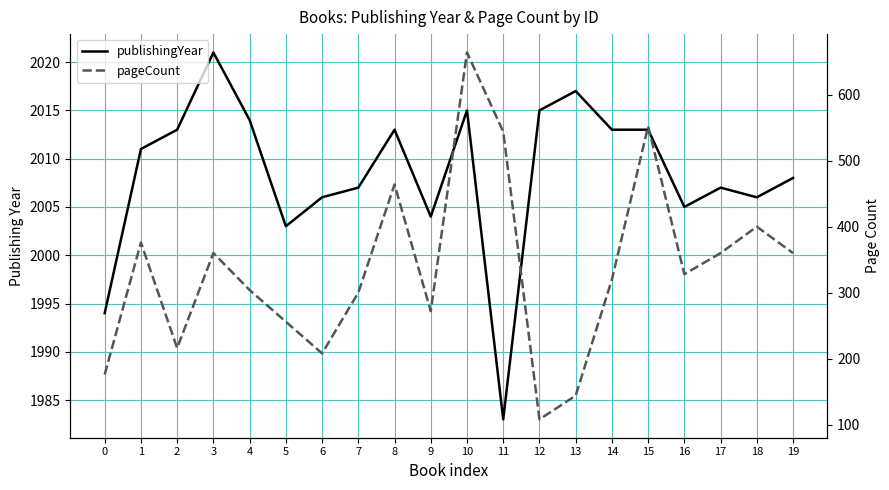

The value of pageCount at 1 is 561. True or false?

False